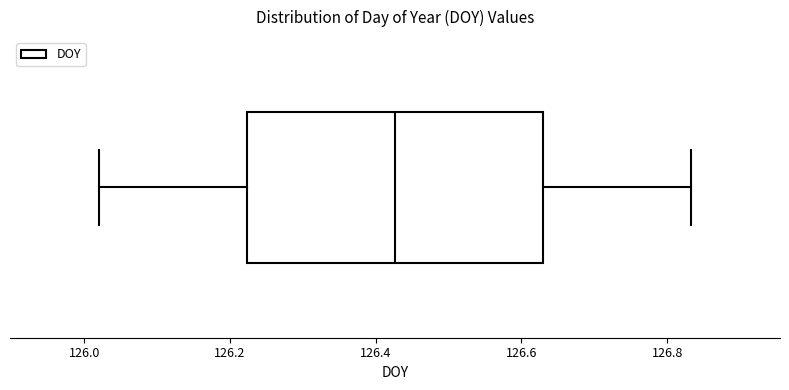

Where is the right edge of the box on the x-axis? The values are not printed on the chart, so give them approximately, as read against the axis.

126.62